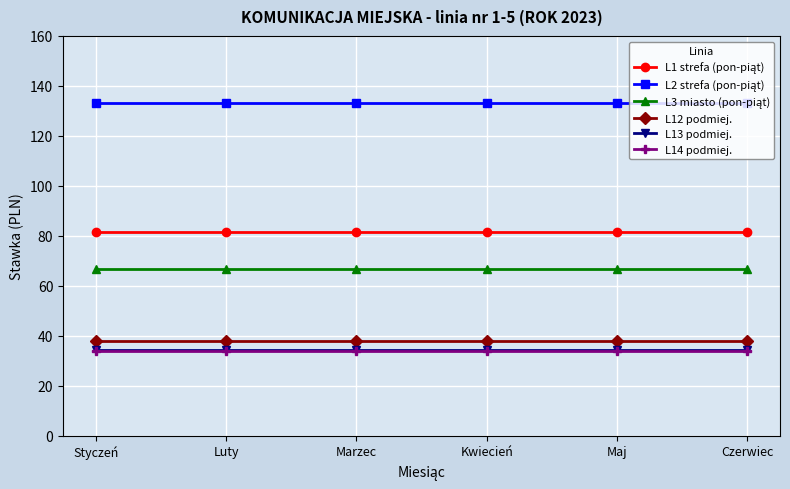

The value of L13 podmiej. at Luty is 34.5. True or false?

True